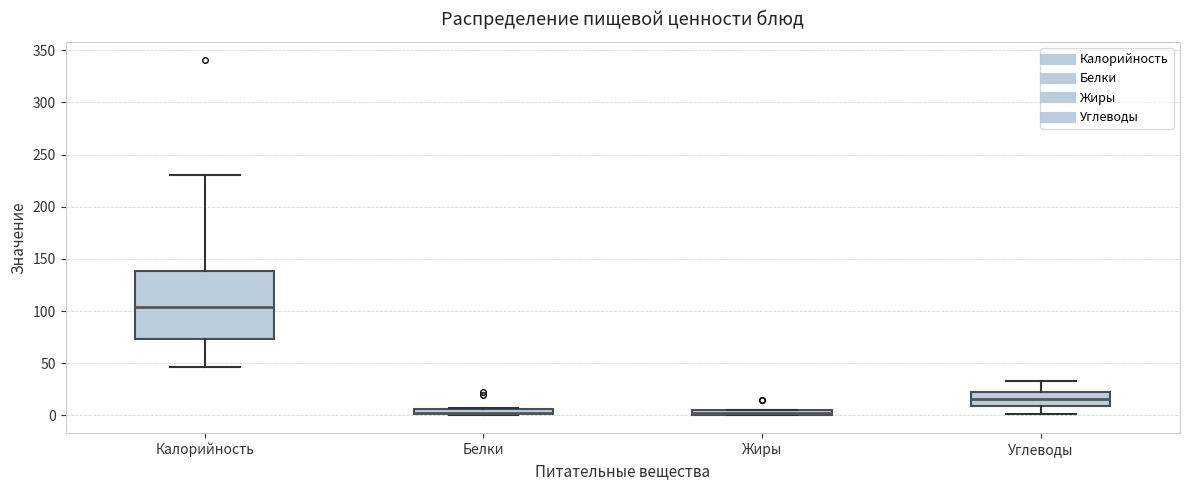

Comparing the boxes themselves (not the whiskers), which one is the tallest?

Калорийность